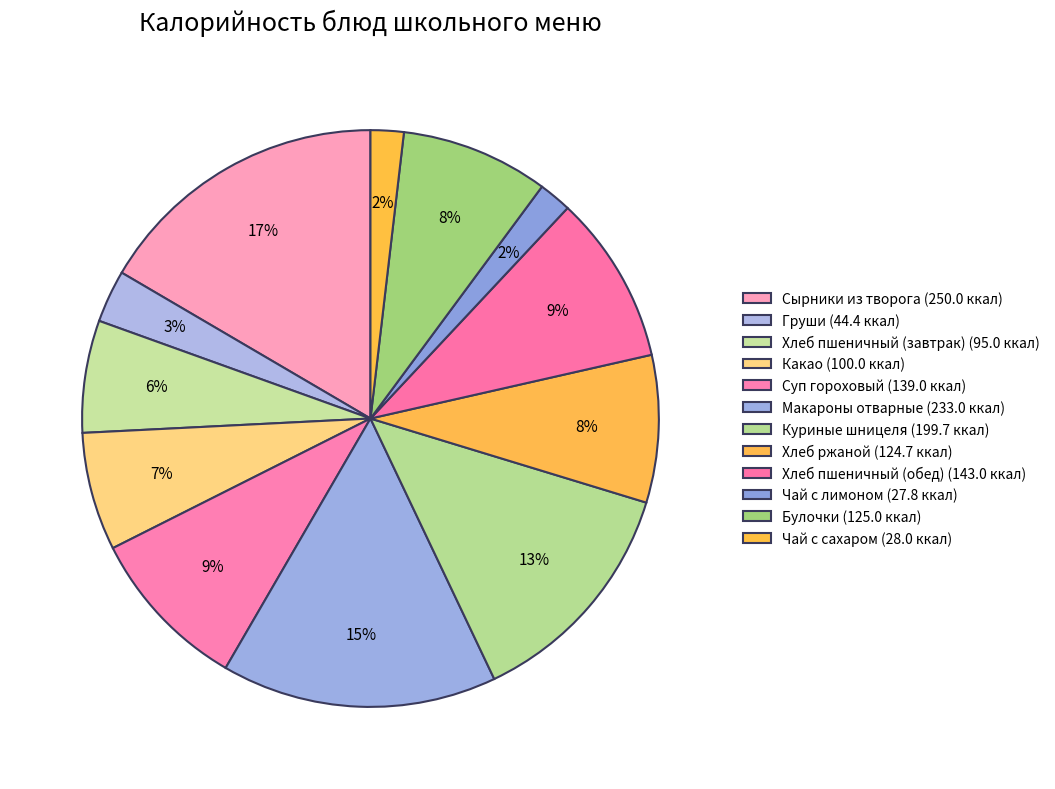

Combined, do Груши and Какао account for over 50%?

No